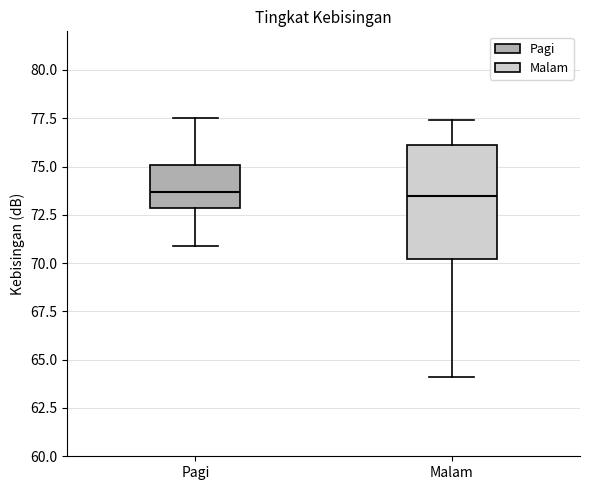

Comparing the boxes themselves (not the whiskers), which one is the tallest?

Malam